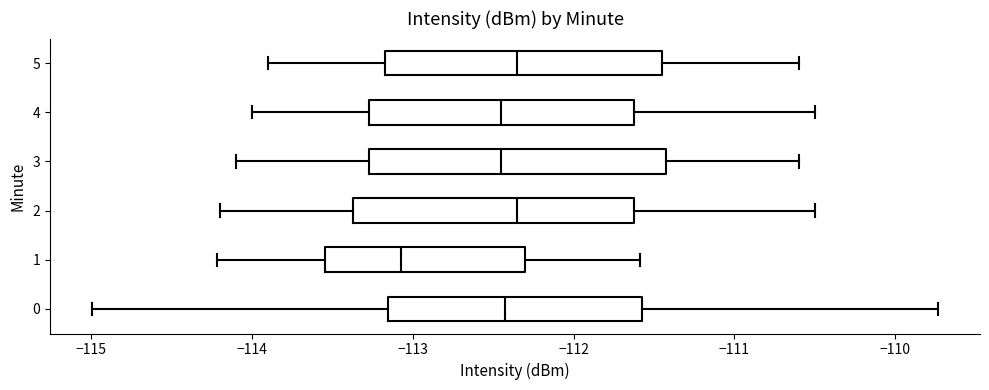

Reading bottom to top, read every box against the x-axis: the position of its median line, the range the box covers, and the ends of its whiskers. The values are not printed on the chart, so give them approximately, as read against the axis.

0: median -112.4, box -113.2 to -111.6, whiskers -115.0 to -109.7
1: median -113.1, box -113.5 to -112.3, whiskers -114.2 to -111.6
2: median -112.3, box -113.4 to -111.6, whiskers -114.2 to -110.5
3: median -112.4, box -113.3 to -111.4, whiskers -114.1 to -110.6
4: median -112.4, box -113.3 to -111.6, whiskers -114.0 to -110.5
5: median -112.3, box -113.2 to -111.4, whiskers -113.9 to -110.6